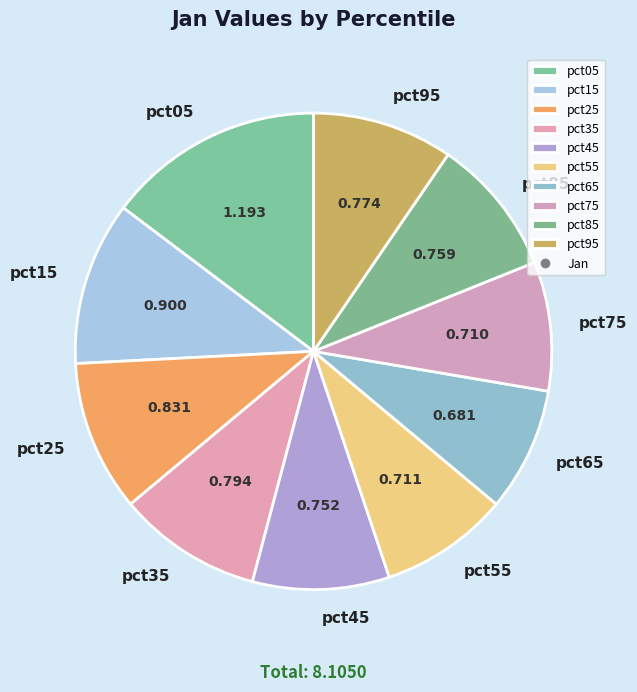

Does pct85 account for over 50% of the chart?

No